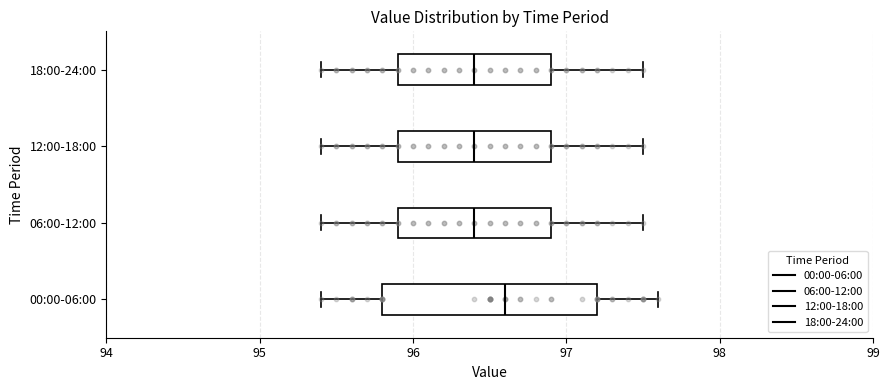

Reading bottom to top, transcribe this box plot: for each box, give where its median line is, the range the box spans, and where its two whiskers end, as read against the x-axis. The values are not printed on the chart, so give them approximately, as read against the axis.

00:00-06:00: median 96.6, box 95.8 to 97.2, whiskers 95.4 to 97.6
06:00-12:00: median 96.4, box 95.9 to 96.9, whiskers 95.4 to 97.5
12:00-18:00: median 96.4, box 95.9 to 96.9, whiskers 95.4 to 97.5
18:00-24:00: median 96.4, box 95.9 to 96.9, whiskers 95.4 to 97.5